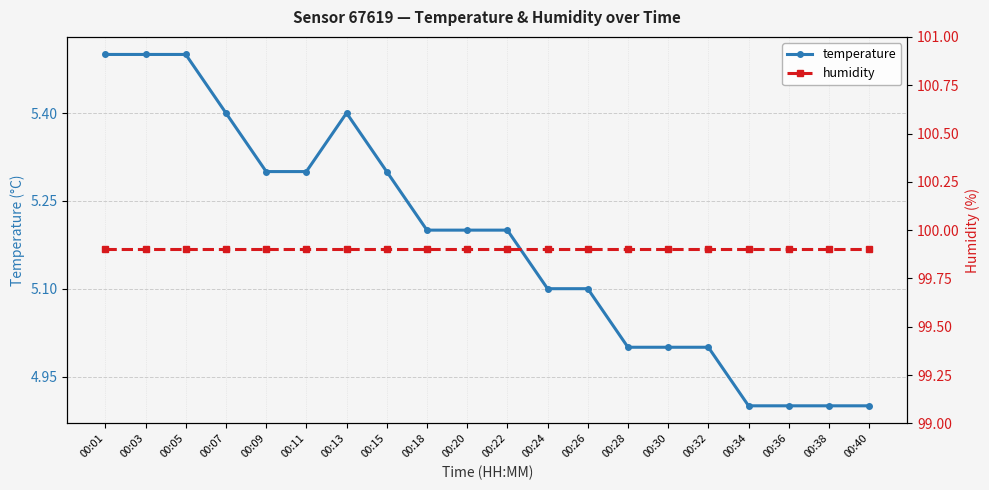

What is the difference between the highest and lowest values at 00:20?

94.7